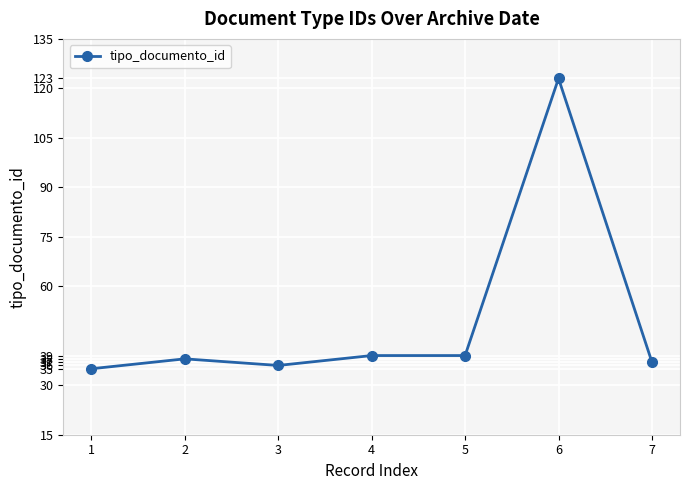

Between 1 and 3, which is larger?

3